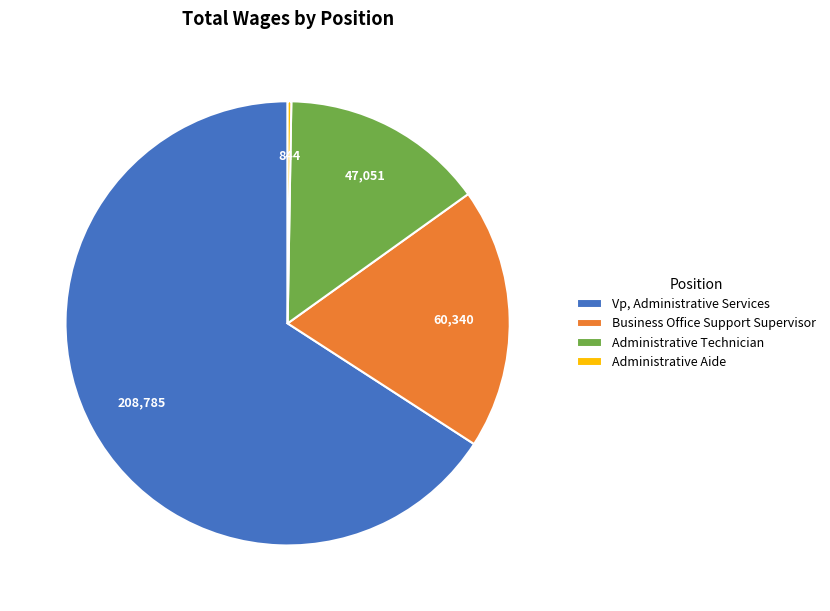

Combined, do Administrative Technician and Business Office Support Supervisor account for over 50%?

No